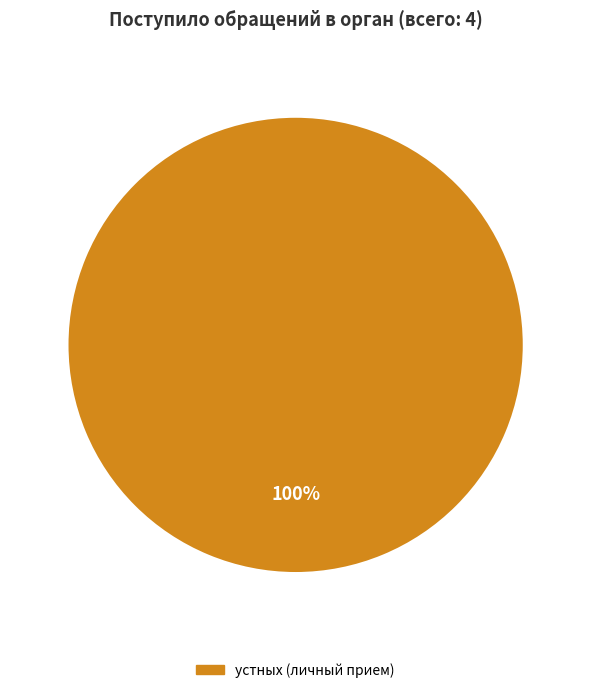

Count the number of slices in the pie.

1